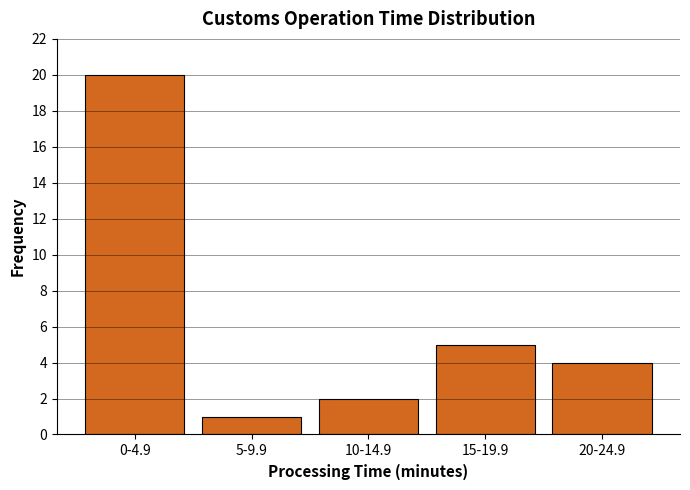

Reading right to left, what are all the values shown in this chart?

4	5	2	1	20